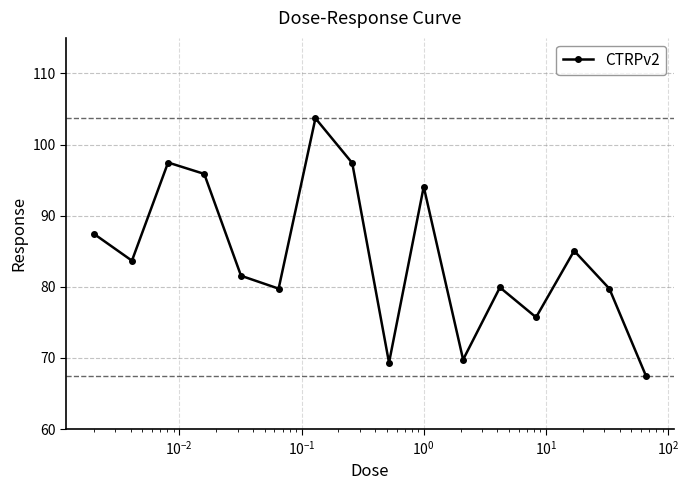

How many interior local valleys (lower than both neighbors) does the data have?

5